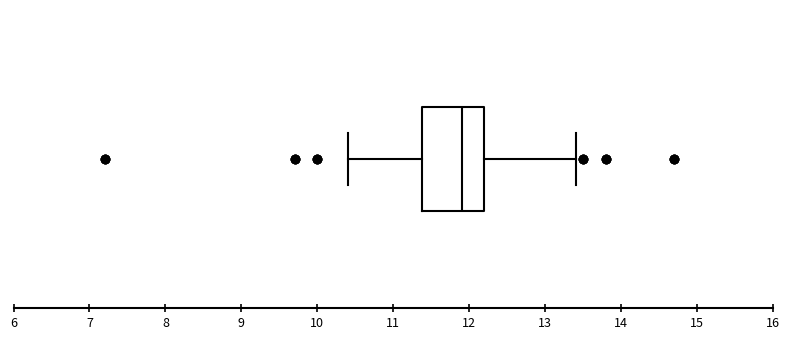

Where is the left edge of the box on the x-axis? The values are not printed on the chart, so give them approximately, as read against the axis.

11.4